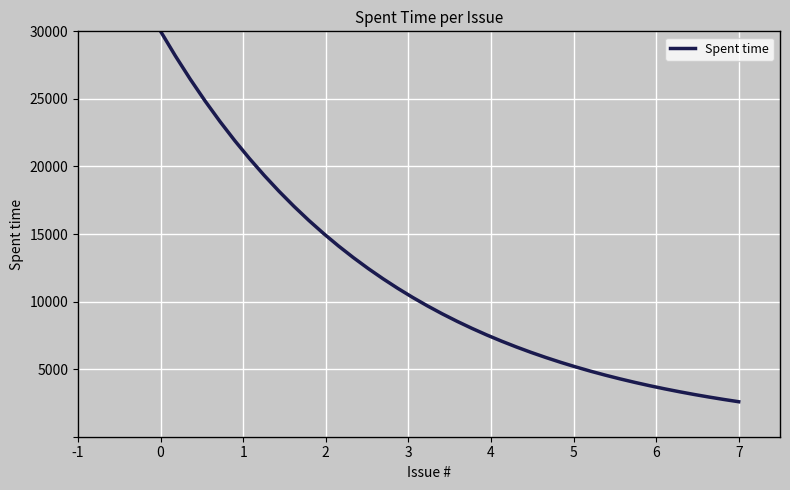

What is the maximum value shown in the chart?

30000.0